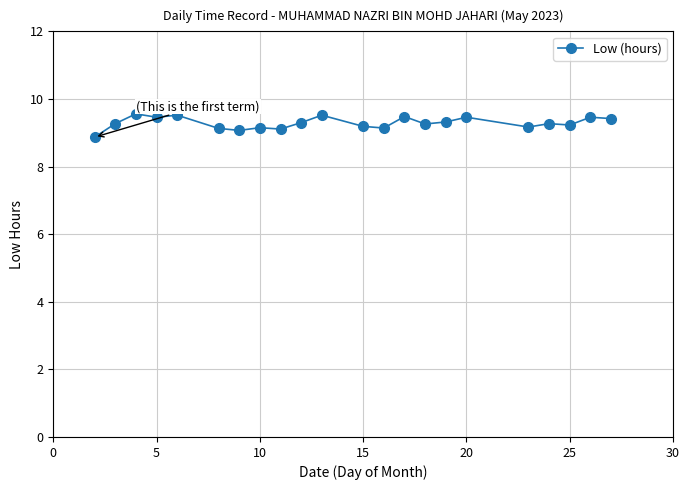

What is the minimum value shown in the chart?

8.9